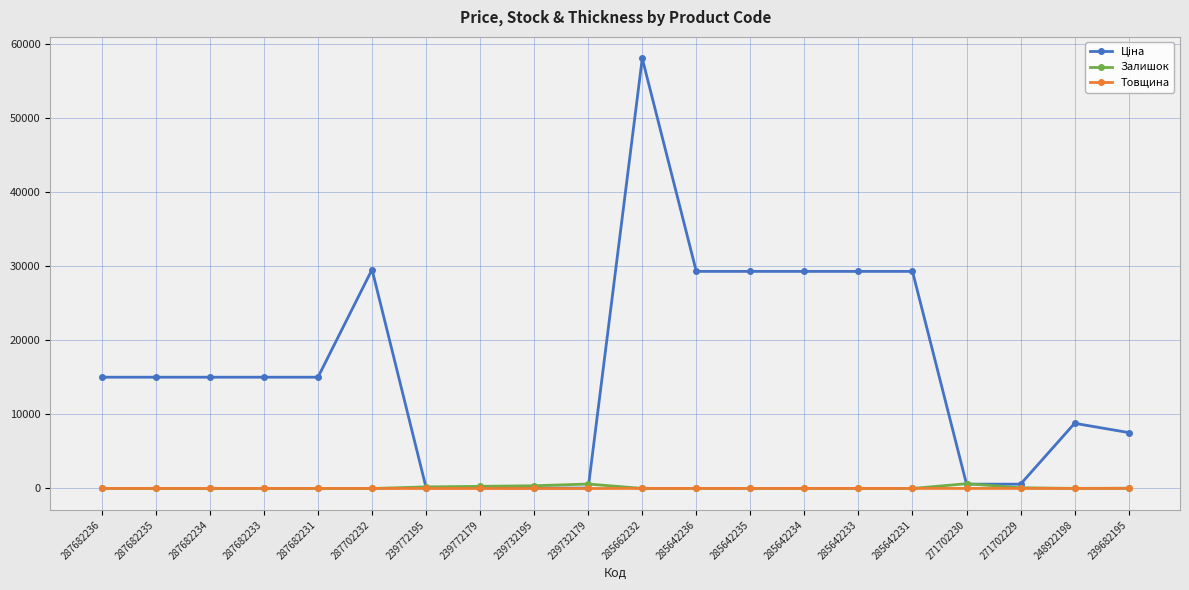

How many data points in Товщина are less than 12?

6